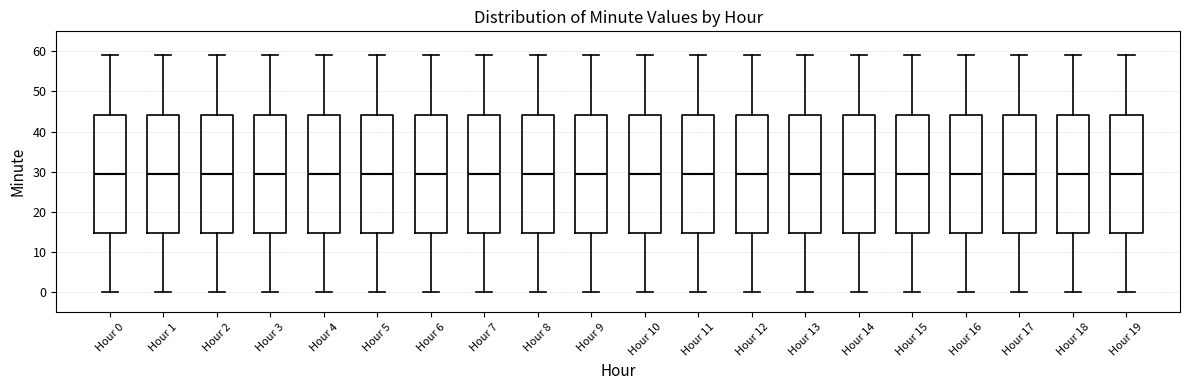

Where does the upper whisker of the box for Hour 4 end on the y-axis? The values are not printed on the chart, so give them approximately, as read against the axis.

59